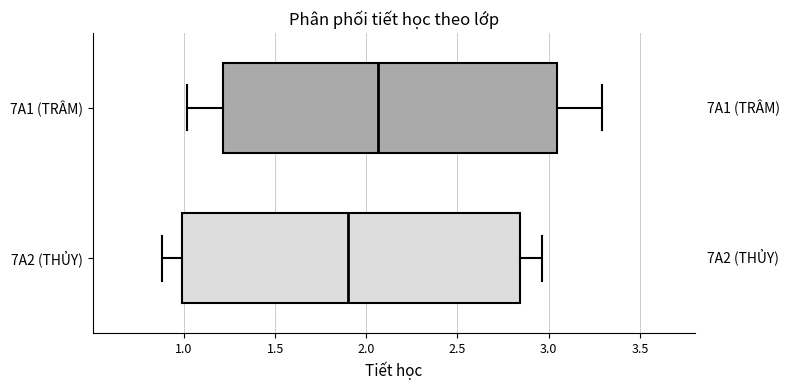

Which box's median line is the furthest to the left?

7A2 (THỦY)